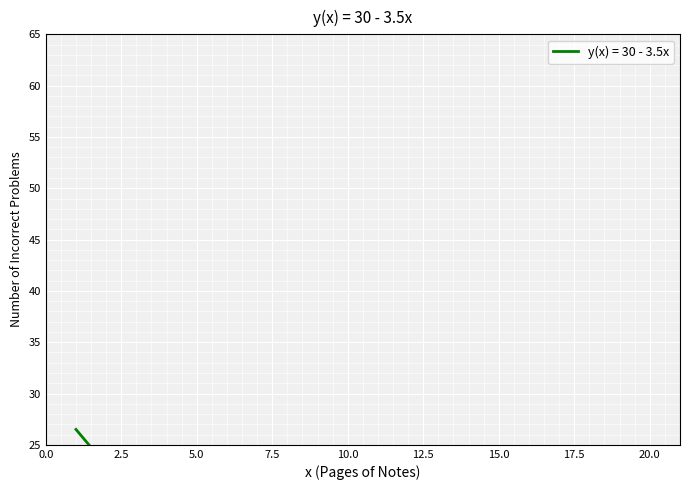

Which has a higher value, 9 or 15?

9